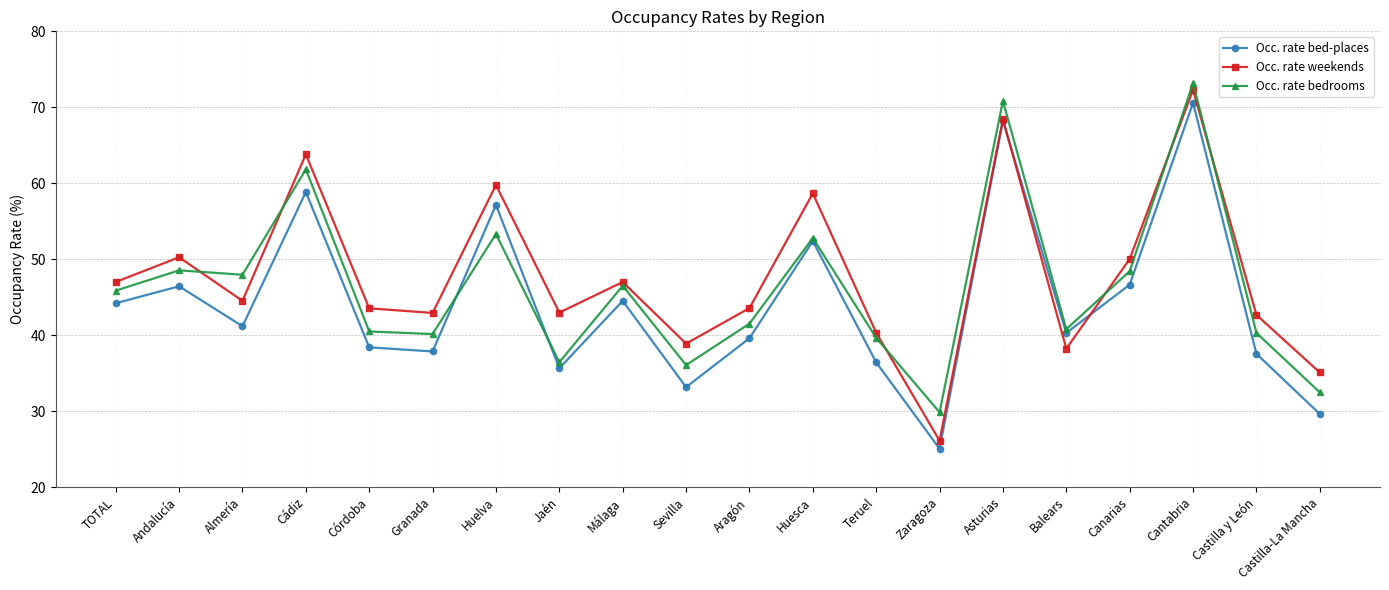

Which series changed the most between Jaén and Sevilla?

Occ. rate weekends